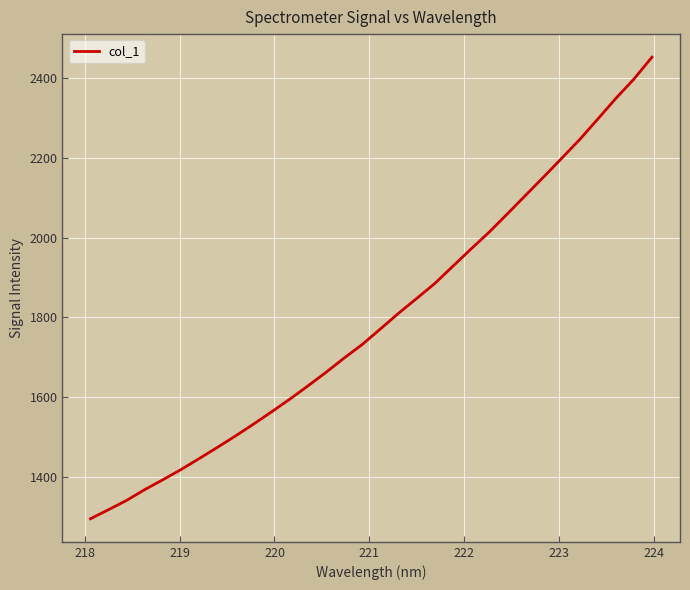

What is the greatest value displayed?

2452.2